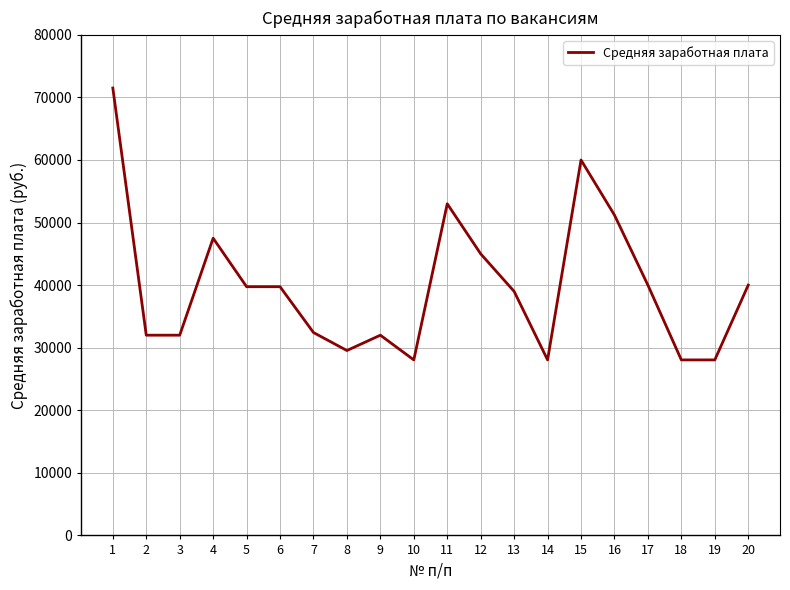

What is the change in value from 1 to 19?

-43450